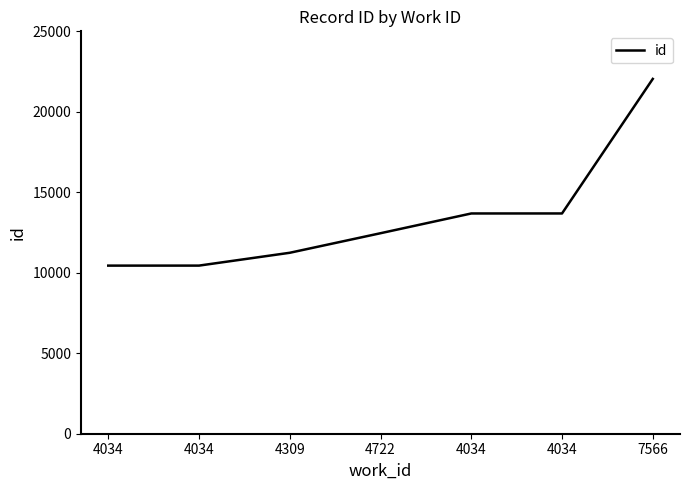

How many lines are shown in the chart?

1